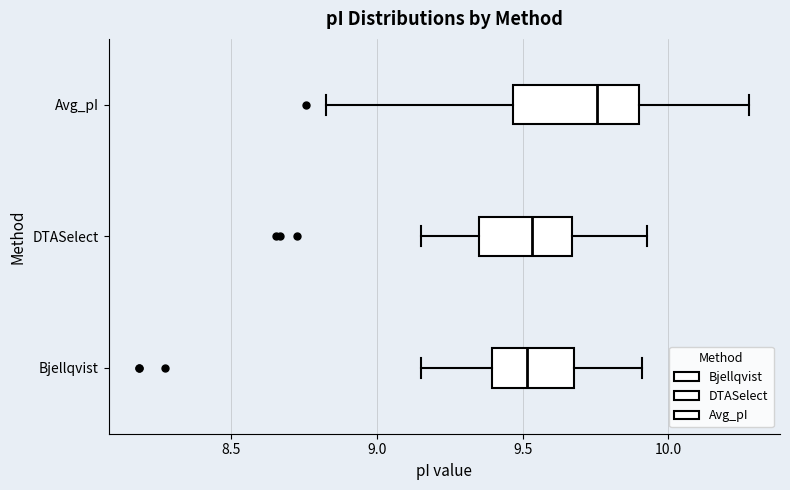

Where is the right edge of the box for DTASelect on the x-axis? The values are not printed on the chart, so give them approximately, as read against the axis.

9.65